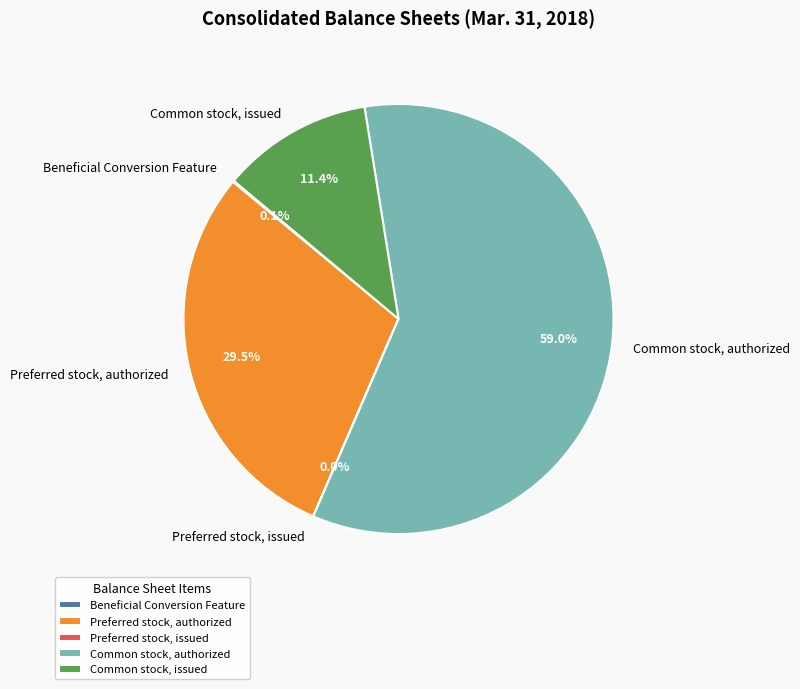

Which has a higher value, Common stock, issued or Preferred stock, authorized?

Preferred stock, authorized